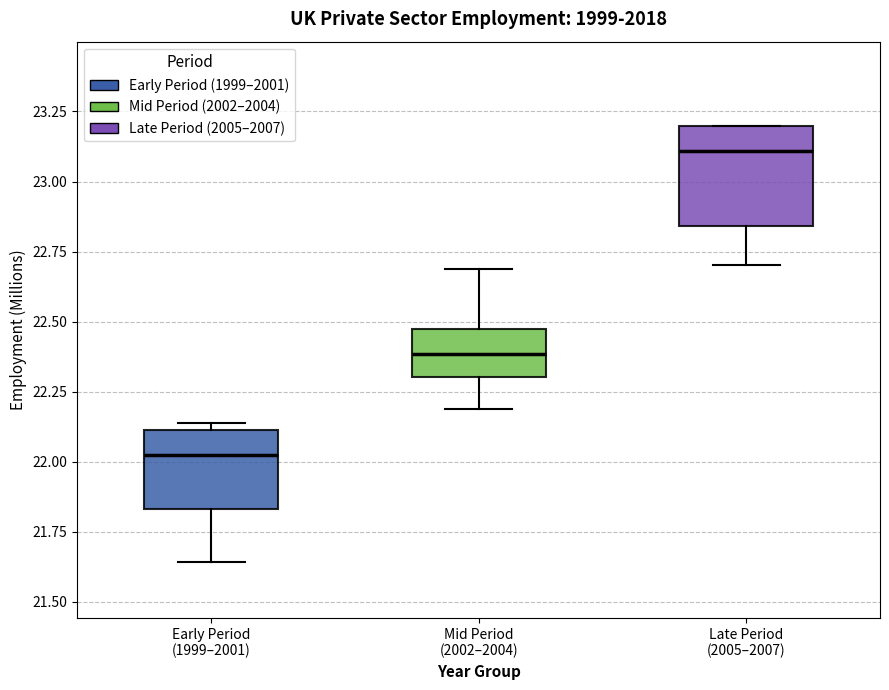

Reading left to right, transcribe this box plot: for each box, give where its median line is, the range the box spans, and where its two whiskers end, as read against the y-axis. The values are not printed on the chart, so give them approximately, as read against the axis.

Early Period (1999–2001): median 22.05, box 21.85 to 22.10, whiskers 21.65 to 22.15
Mid Period (2002–2004): median 22.40, box 22.30 to 22.45, whiskers 22.20 to 22.70
Late Period (2005–2007): median 23.10, box 22.85 to 23.20, whiskers 22.70 to 23.20